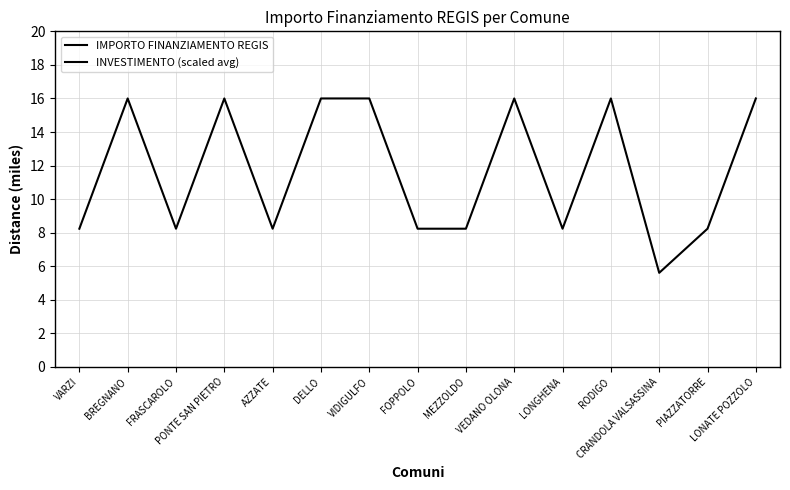

At LONGHENA, list the series in order from largest to smallest.

INVESTIMENTO (scaled avg), IMPORTO FINANZIAMENTO REGIS